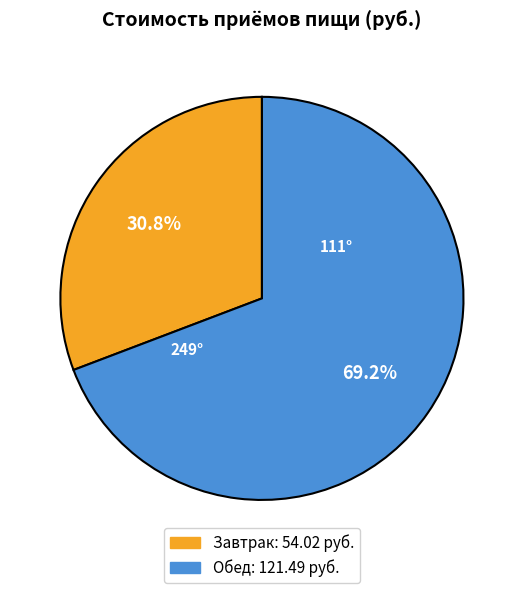

Is there any slice that represents more than half of the pie?

Yes